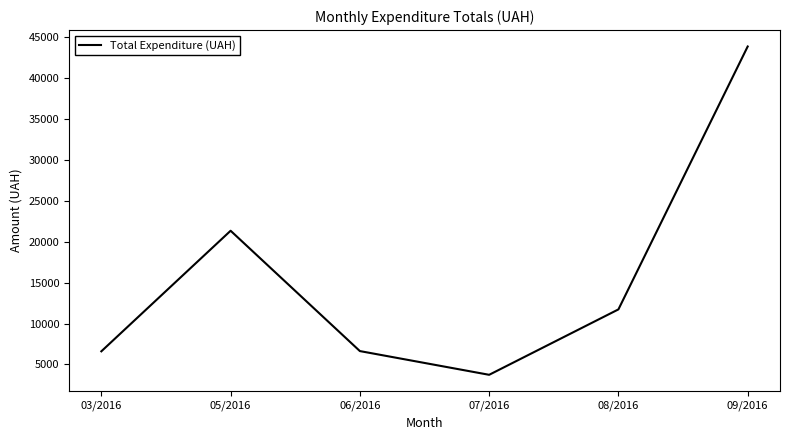

Is it true that the value at 08/2016 is 11735.0?

True